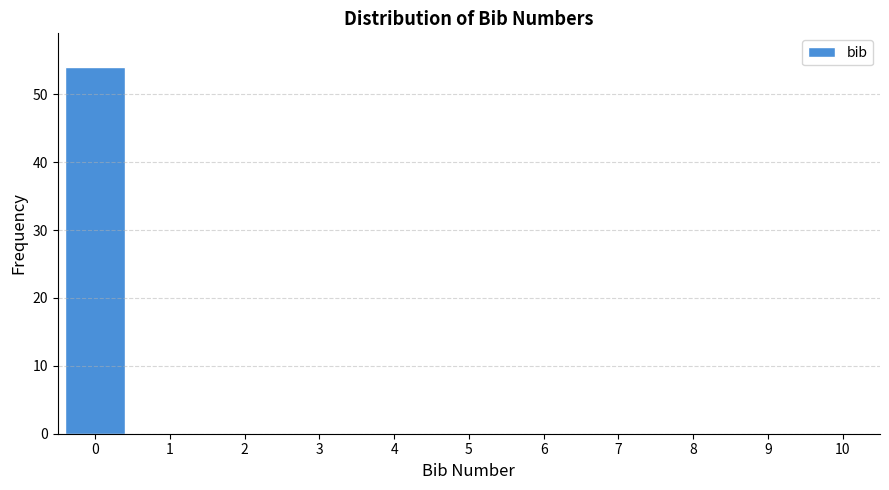

Reading left to right, extract all data points from this chart.

0=54	1=0	2=0	3=0	4=0	5=0	6=0	7=0	8=0	9=0